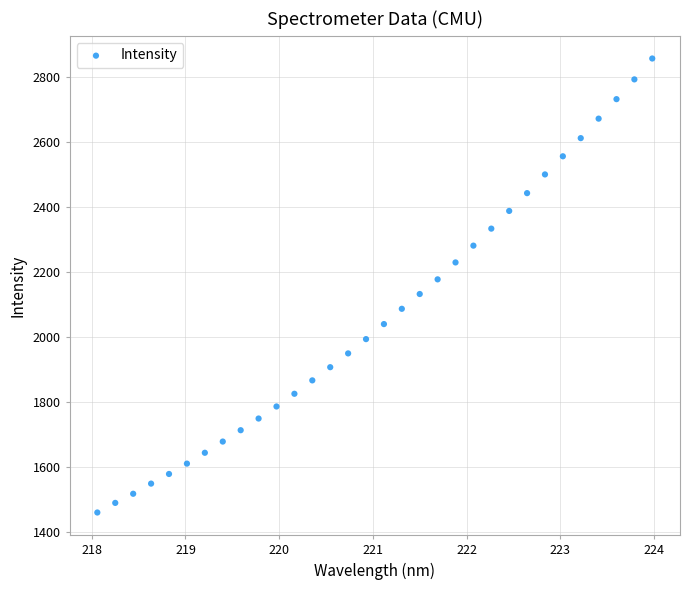

What is the range of Y values (max minus min)?

1396.1